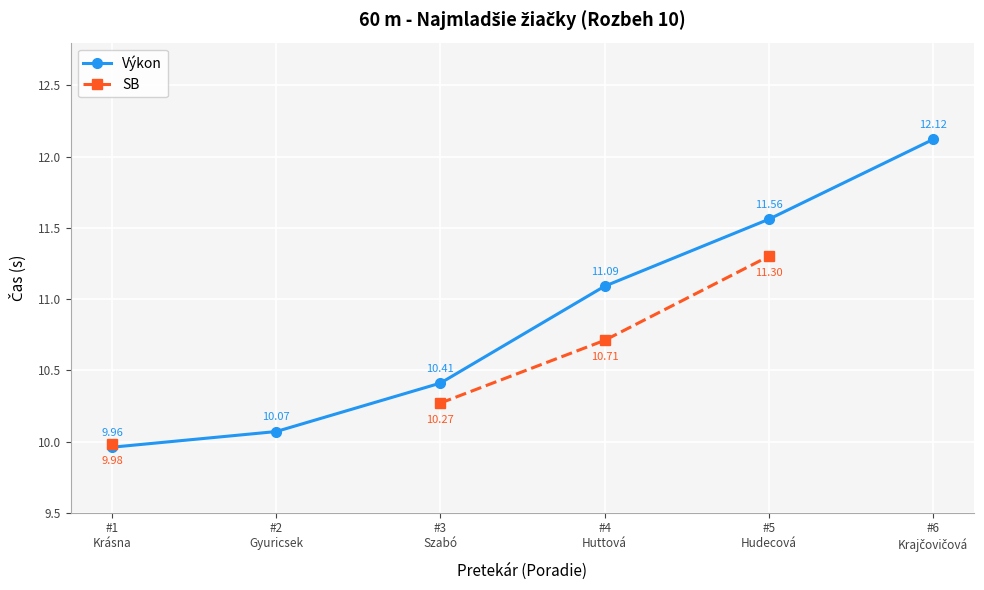

How many data points in SB are less than 10?

1